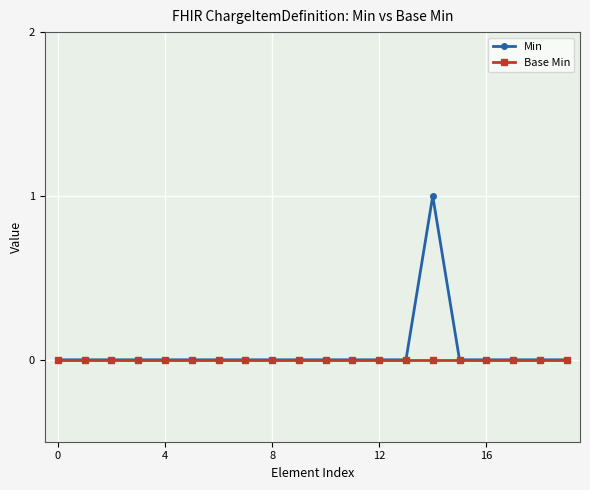

Which series has the widest spread of values?

Min